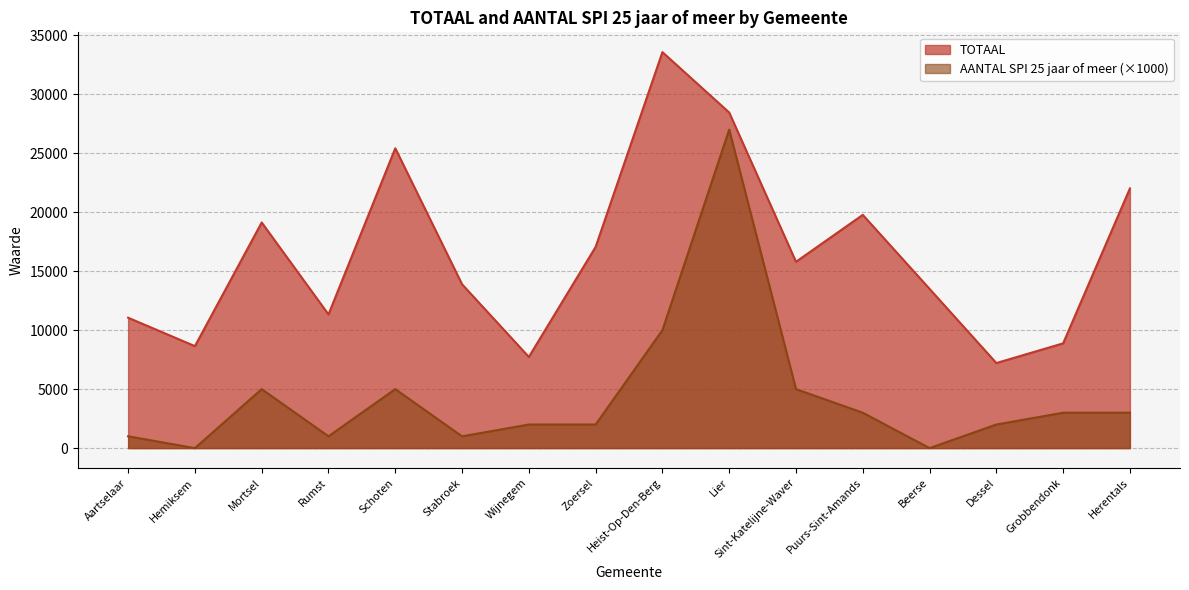

What is the difference between the maximum and minimum values in the TOTAAL series?

26356